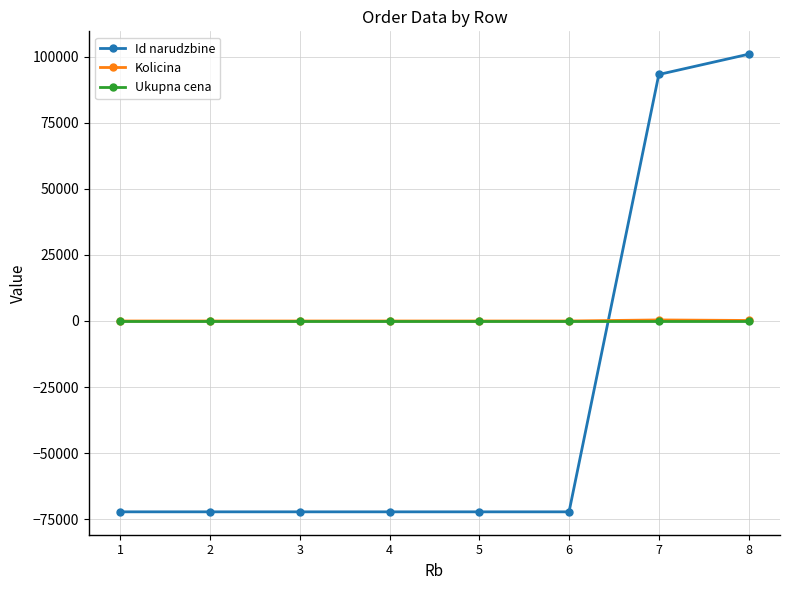

Is the value of Id narudzbine at 7 greater than the value of Ukupna cena at 1?

Yes